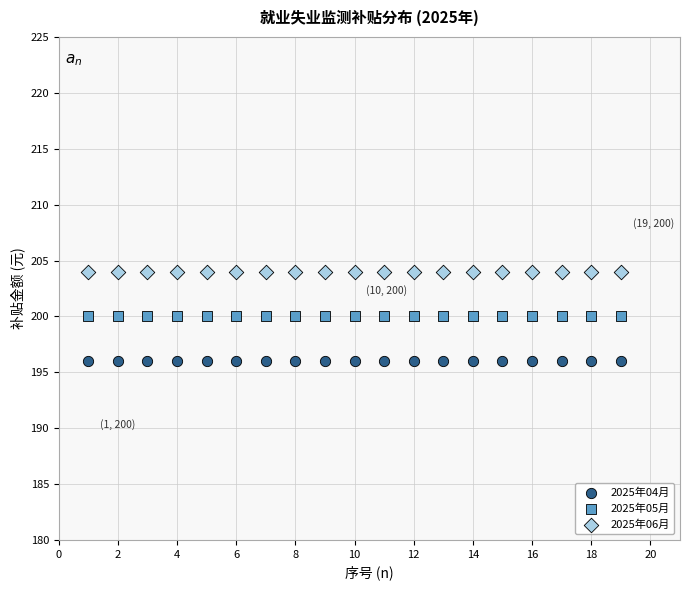

Which series contains the highest Y value?

2025年06月